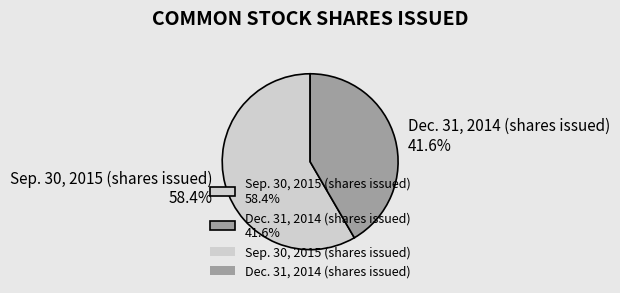

Which has a higher value, Dec. 31, 2014 (shares issued) or Sep. 30, 2015 (shares issued)?

Sep. 30, 2015 (shares issued)